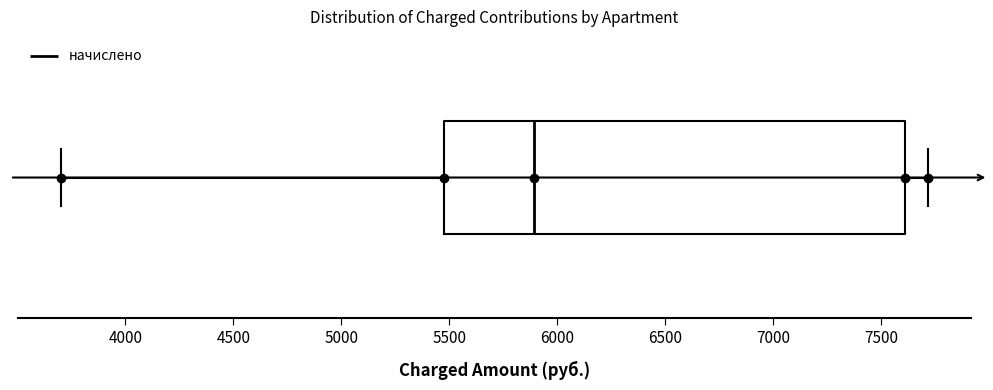

Where does the median line of the box sit on the x-axis? The values are not printed on the chart, so give them approximately, as read against the axis.

5900